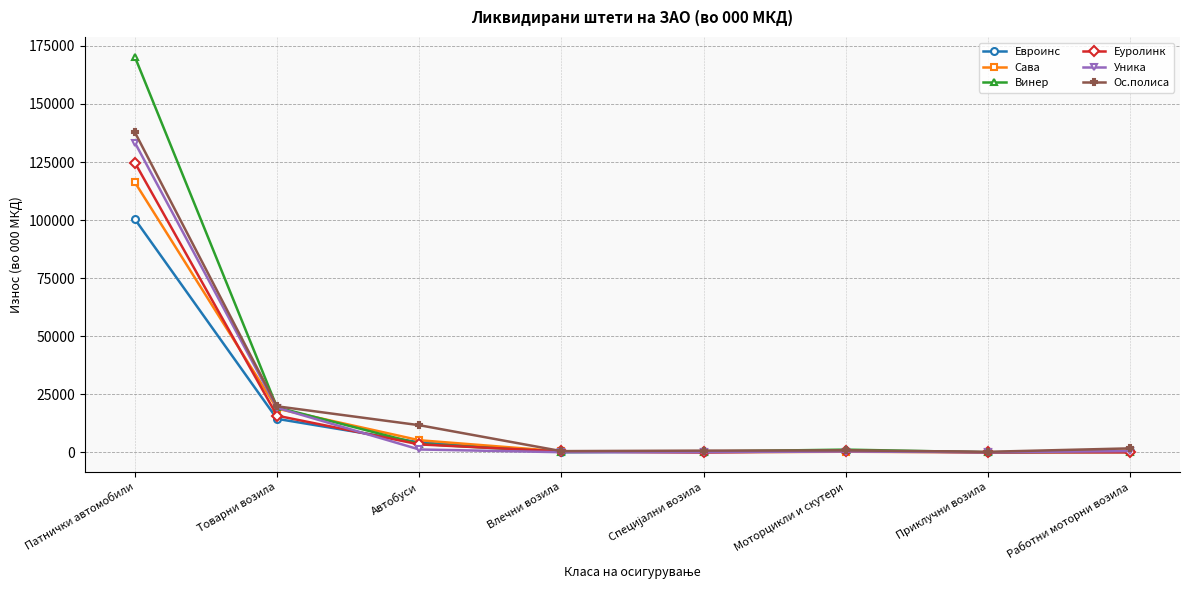

What is the highest value of the Сава series?

116323